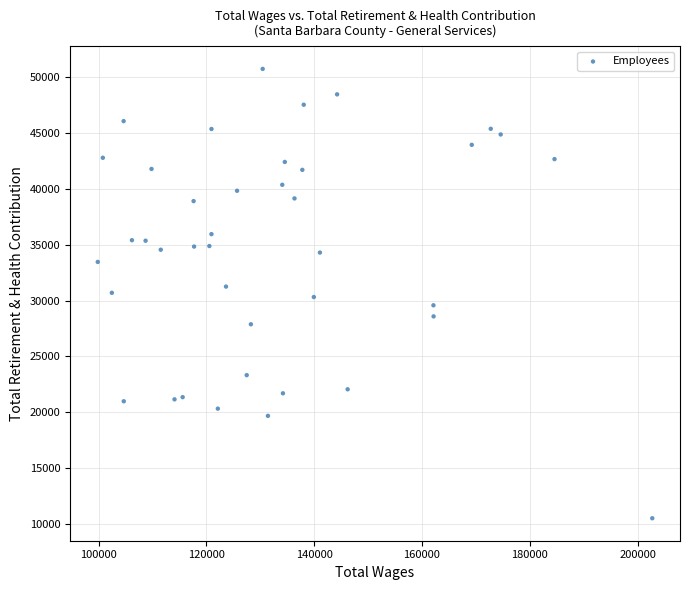

What is the range of X values (max minus min)?

102886